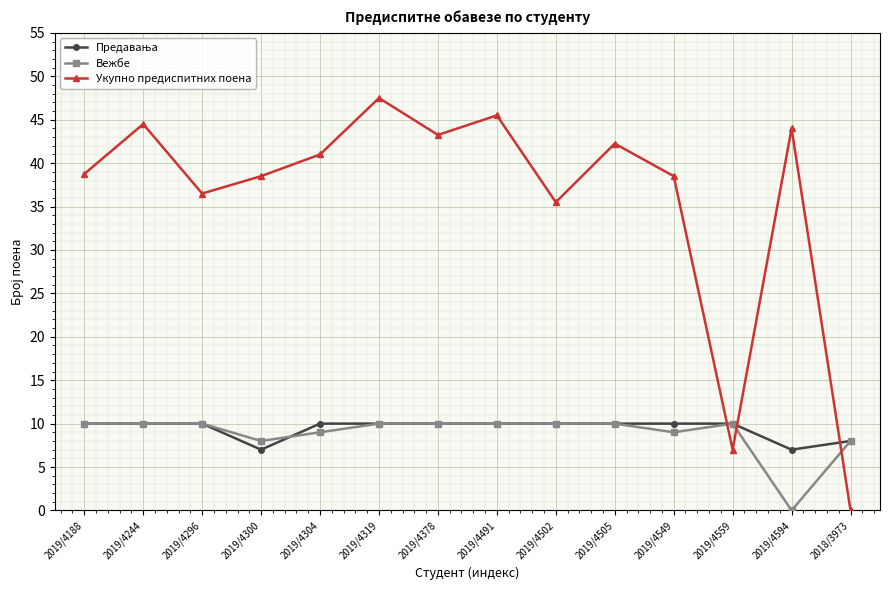

After their last crossing, which series has the higher values: Укупно предиспитних поена or Вежбе?

Вежбе